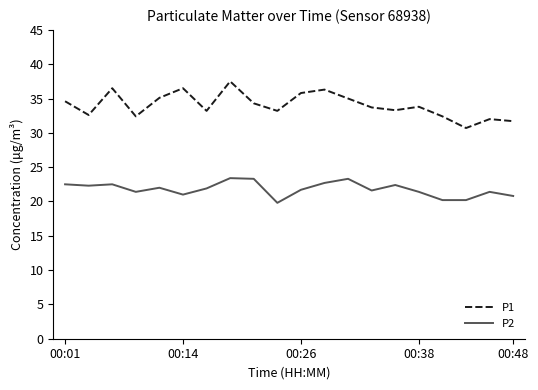

What is the minimum value for P2?

19.8